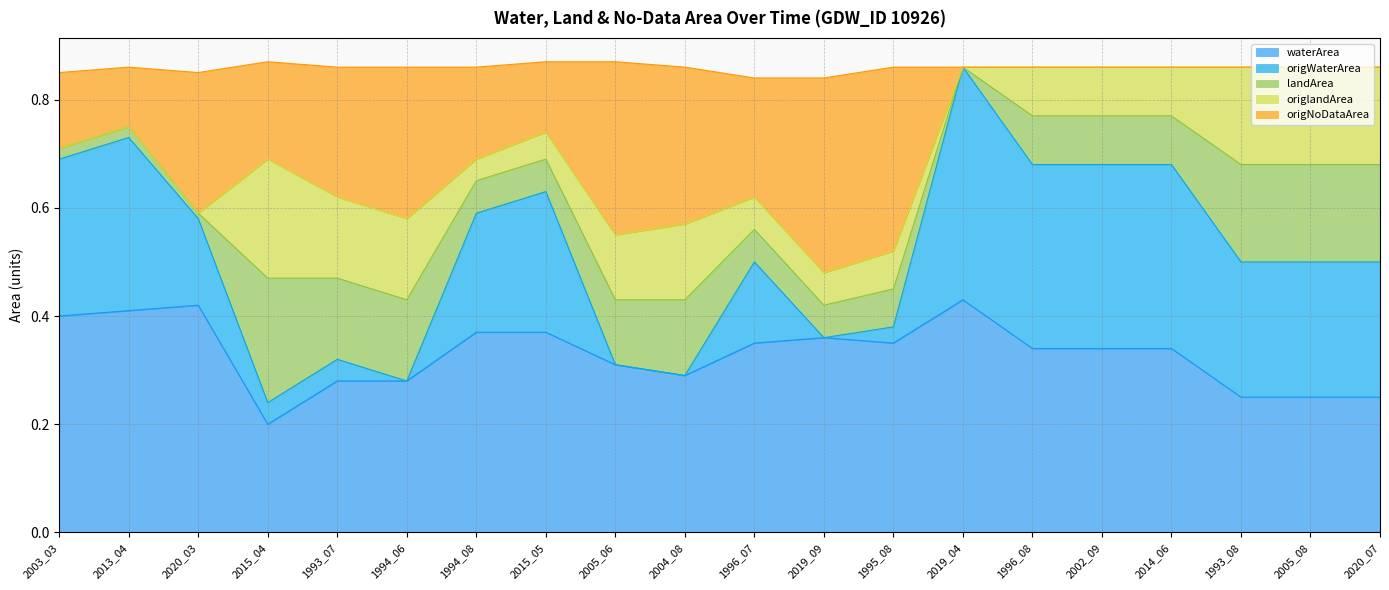

At which label does waterArea reach its minimum?

2015_04